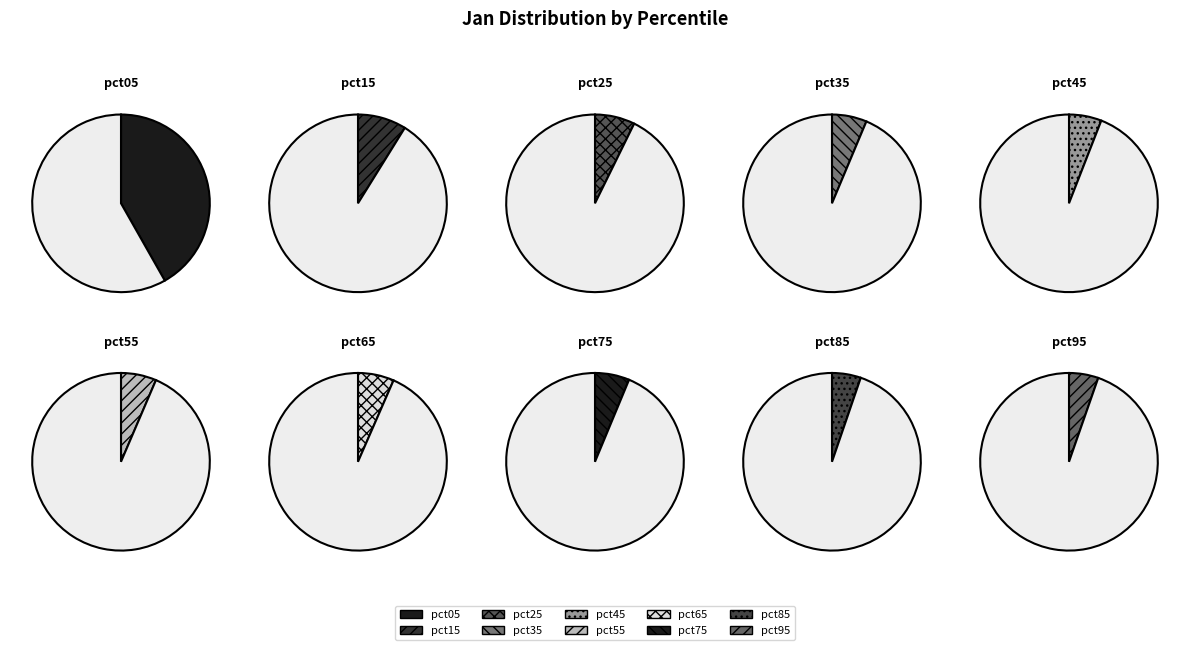

To the nearest percent, what percentage of the pie is pct95?

5%